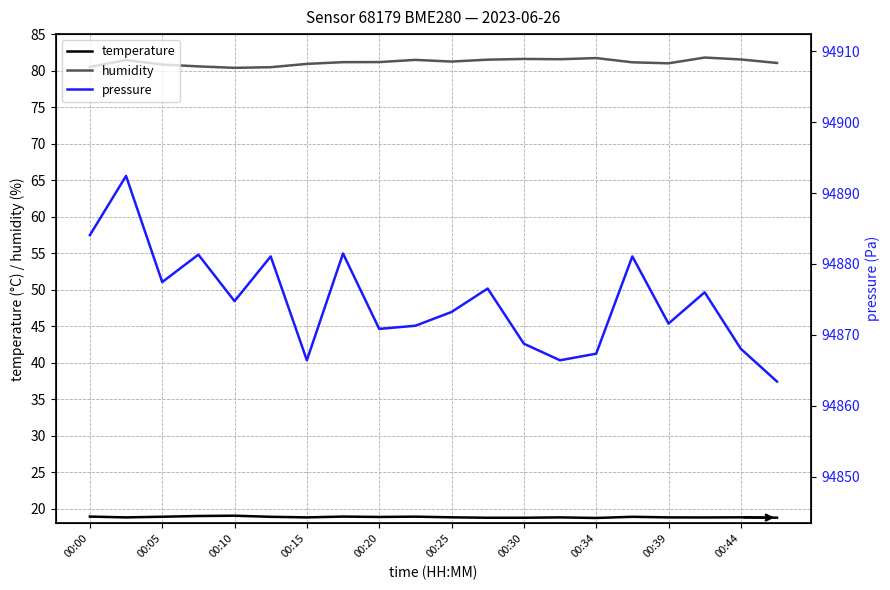

Is it true that humidity equals 50.7 at 00:05?

False